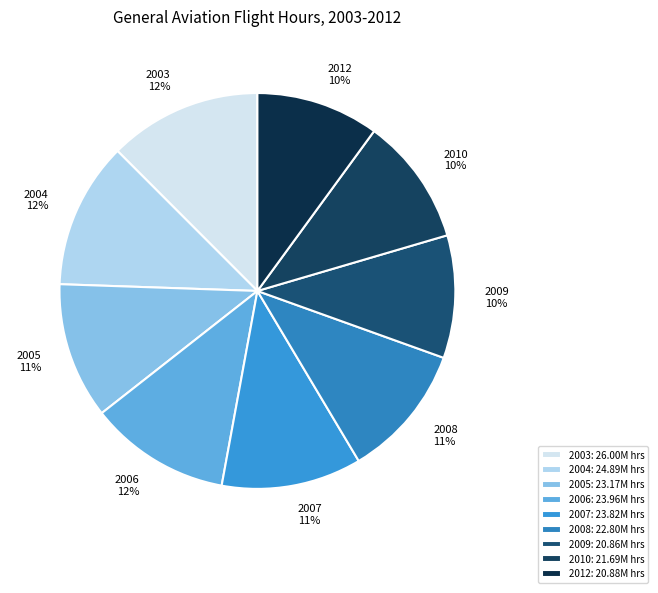

What is the change in value from 2008 to 2012?

-1.9